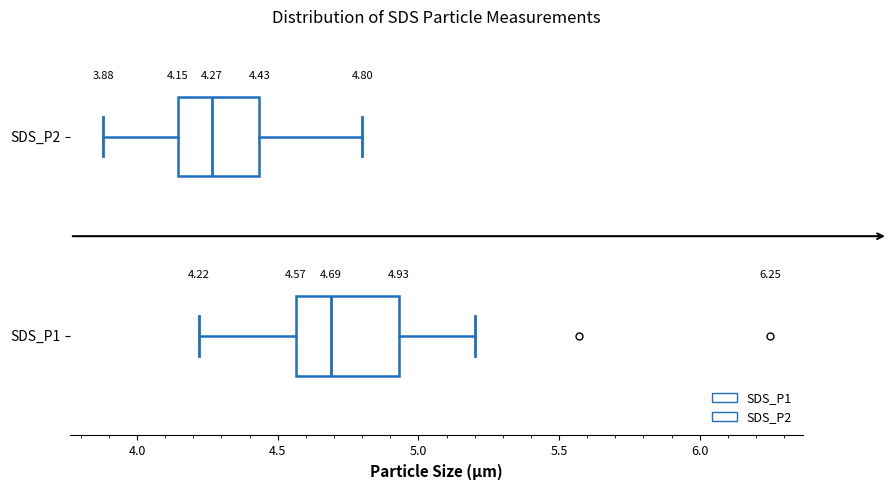

Comparing the boxes themselves (not the whiskers), which one is the widest?

SDS_P1